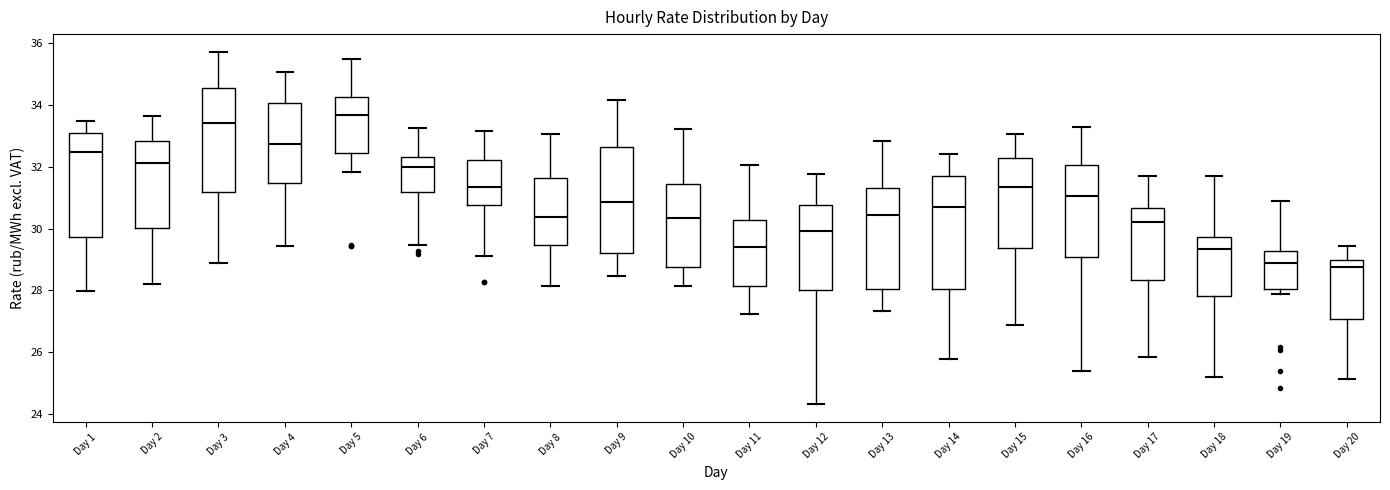

Comparing the boxes themselves (not the whiskers), which one is the tallest?

Day 14